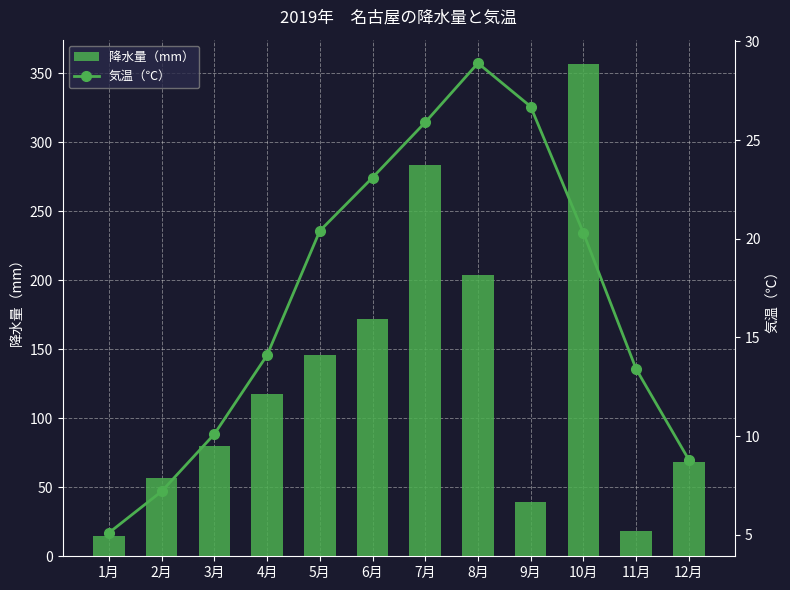

The 降水量（mm） series shows 283.5 at 7月. True or false?

True